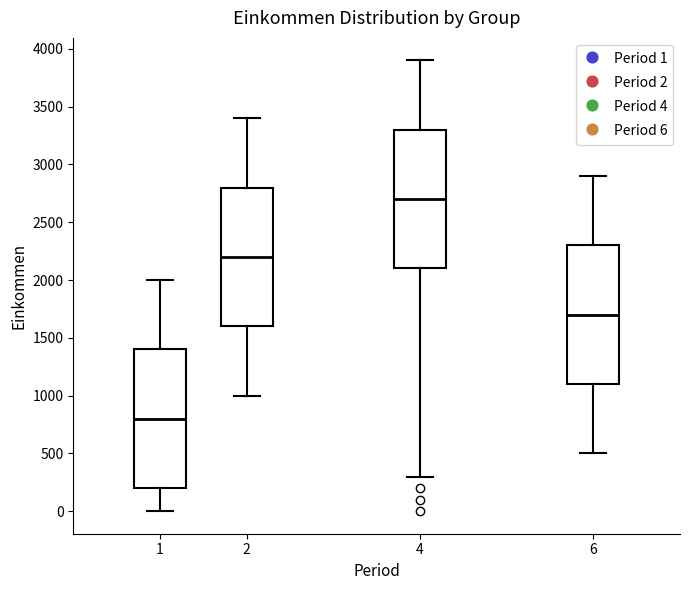

Which box has the highest median line?

4